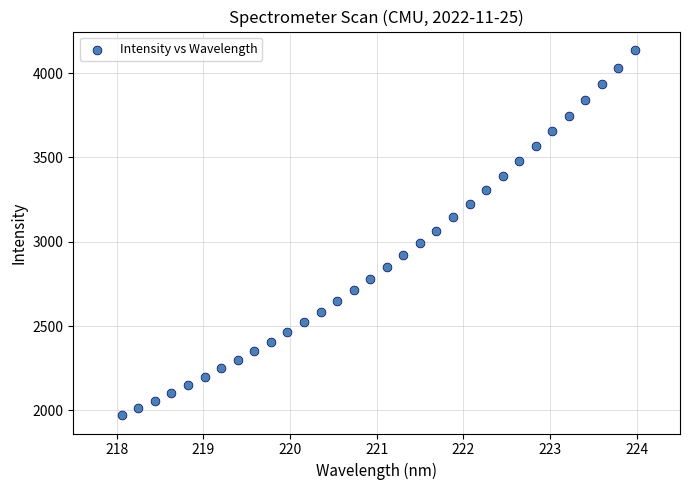

What is the range of Y values (max minus min)?

2166.8